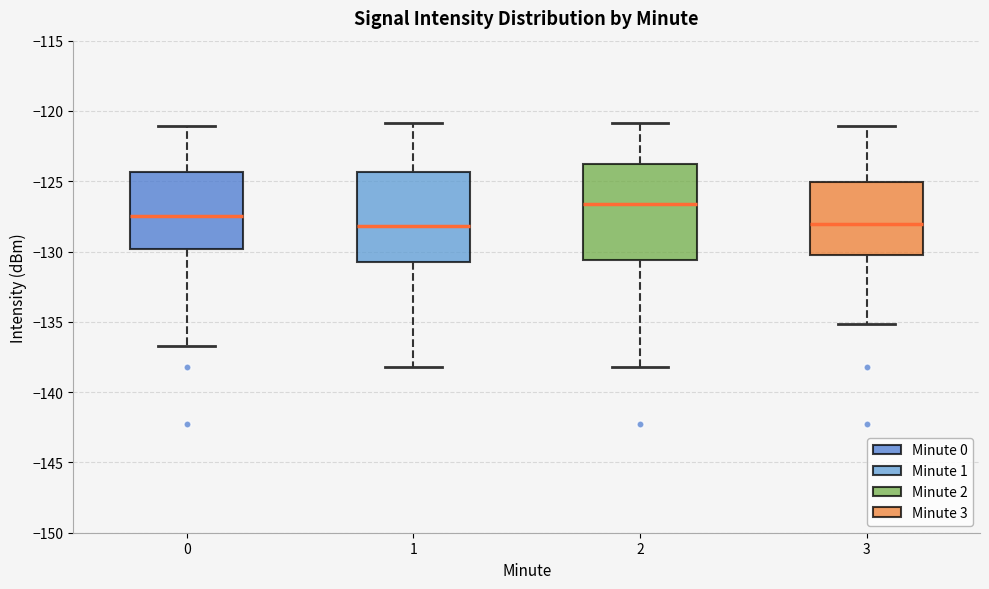

Reading left to right, read every box against the y-axis: the position of its median line, the range the box covers, and the ends of its whiskers. The values are not printed on the chart, so give them approximately, as read against the axis.

0: median -127.5, box -130.0 to -124.5, whiskers -136.5 to -121.0
1: median -128.0, box -130.5 to -124.5, whiskers -138.0 to -121.0
2: median -126.5, box -130.5 to -124.0, whiskers -138.0 to -121.0
3: median -128.0, box -130.5 to -125.0, whiskers -135.0 to -121.0